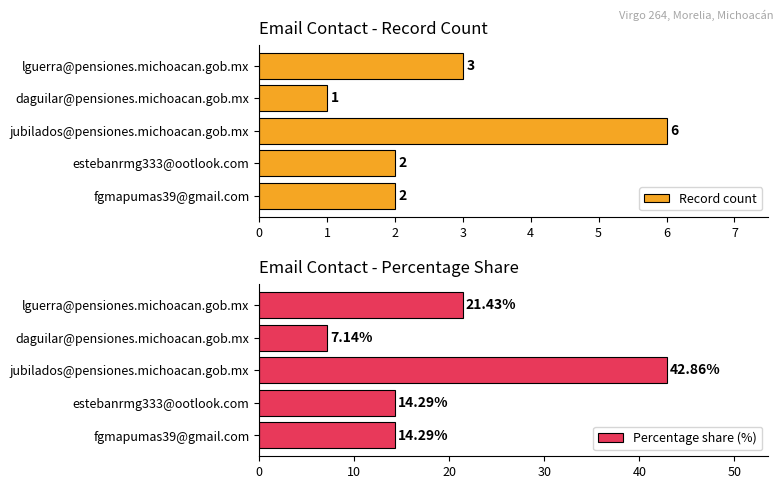

At how many categories does at least one series exceed 28?

1